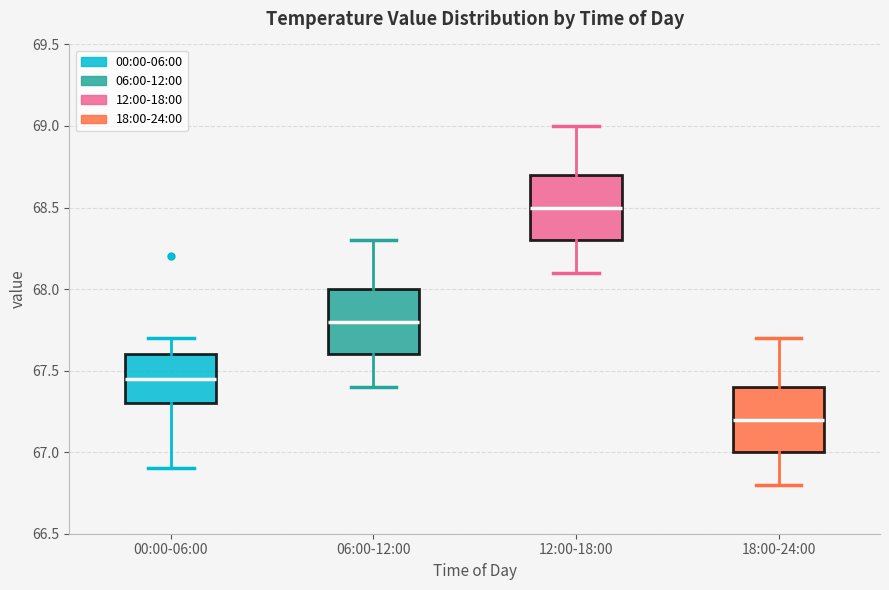

Reading left to right, transcribe this box plot: for each box, give where its median line is, the range the box spans, and where its two whiskers end, as read against the y-axis. The values are not printed on the chart, so give them approximately, as read against the axis.

00:00-06:00: median 67.45, box 67.30 to 67.60, whiskers 66.90 to 67.70
06:00-12:00: median 67.80, box 67.60 to 68.00, whiskers 67.40 to 68.30
12:00-18:00: median 68.50, box 68.30 to 68.70, whiskers 68.10 to 69.00
18:00-24:00: median 67.20, box 67.00 to 67.40, whiskers 66.80 to 67.70